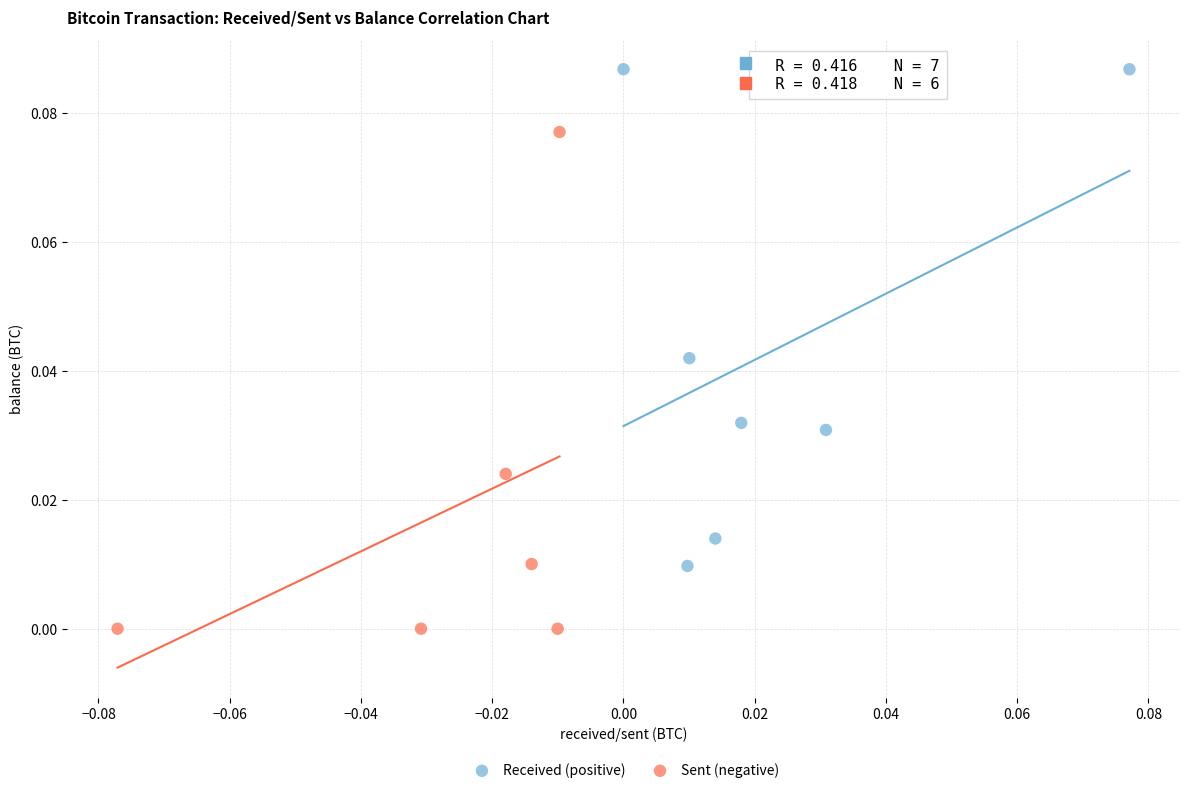

Which series reaches the maximum Y coordinate?

Received (positive)